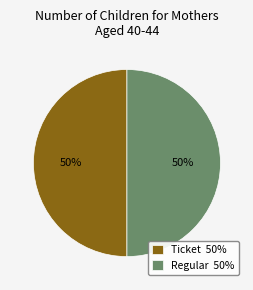

Is it true that Ticket 50% is 60% of the pie?

False